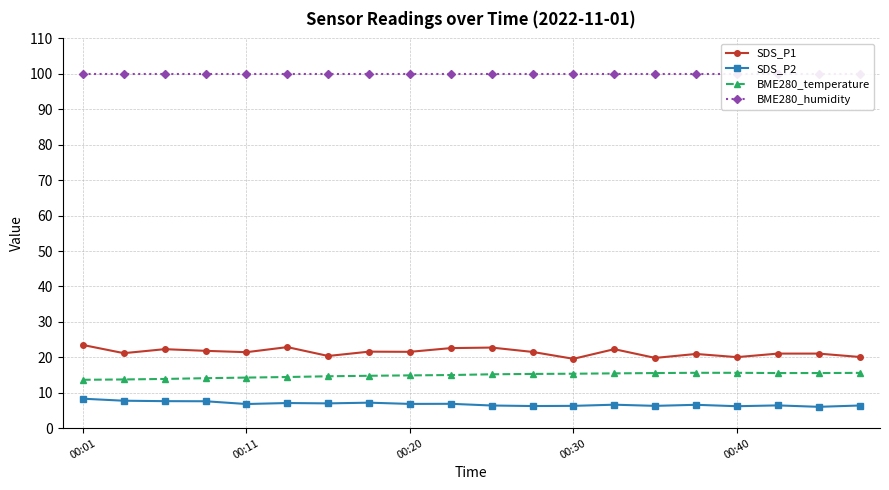

The value of BME280_temperature at 00:40 is 15.6. True or false?

True